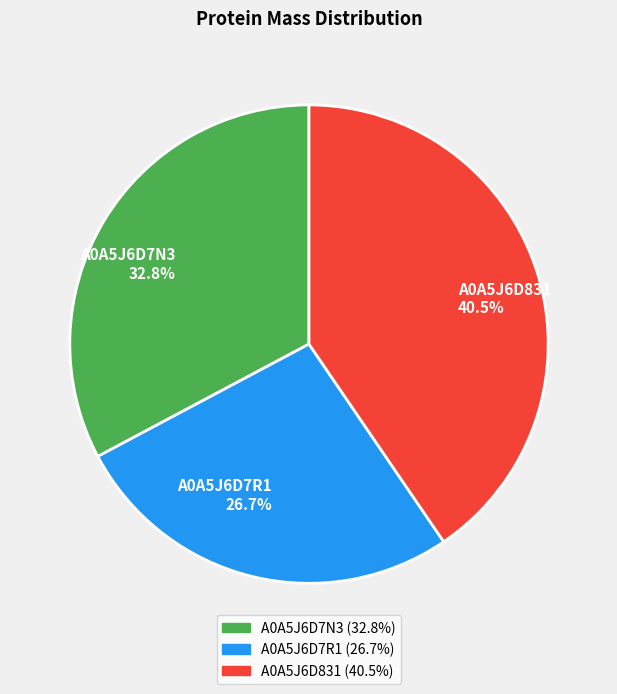

Count the number of slices in the pie.

3